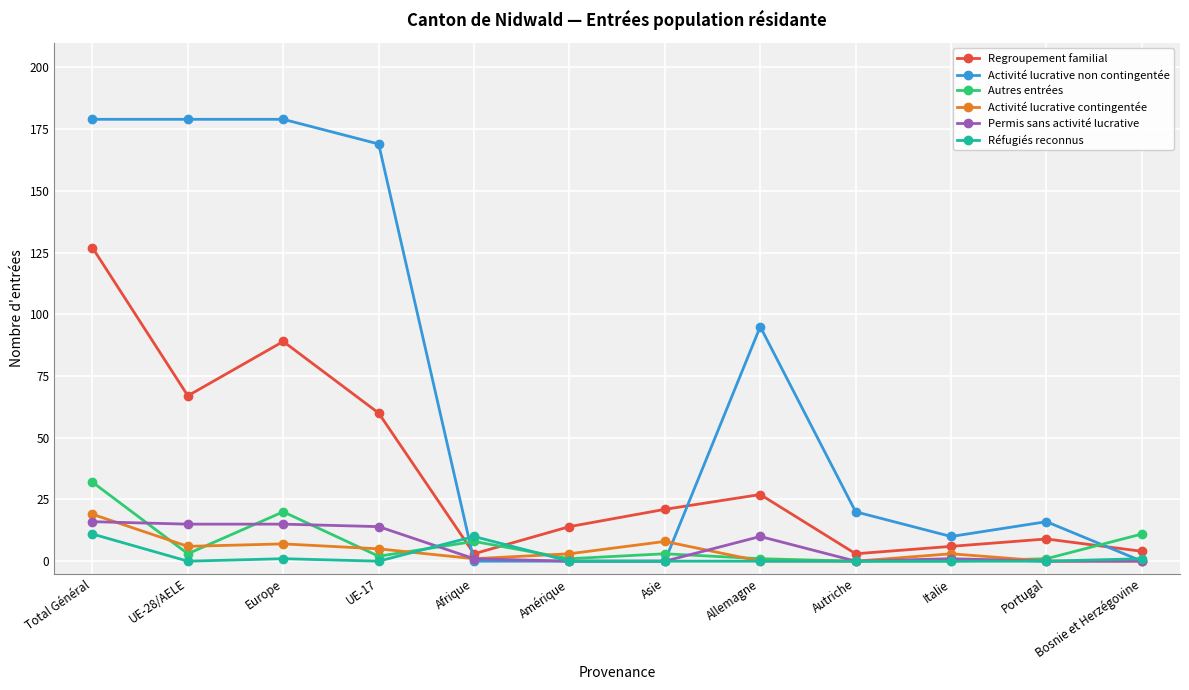

What is the difference between the Regroupement familial values at Portugal and Italie?

3